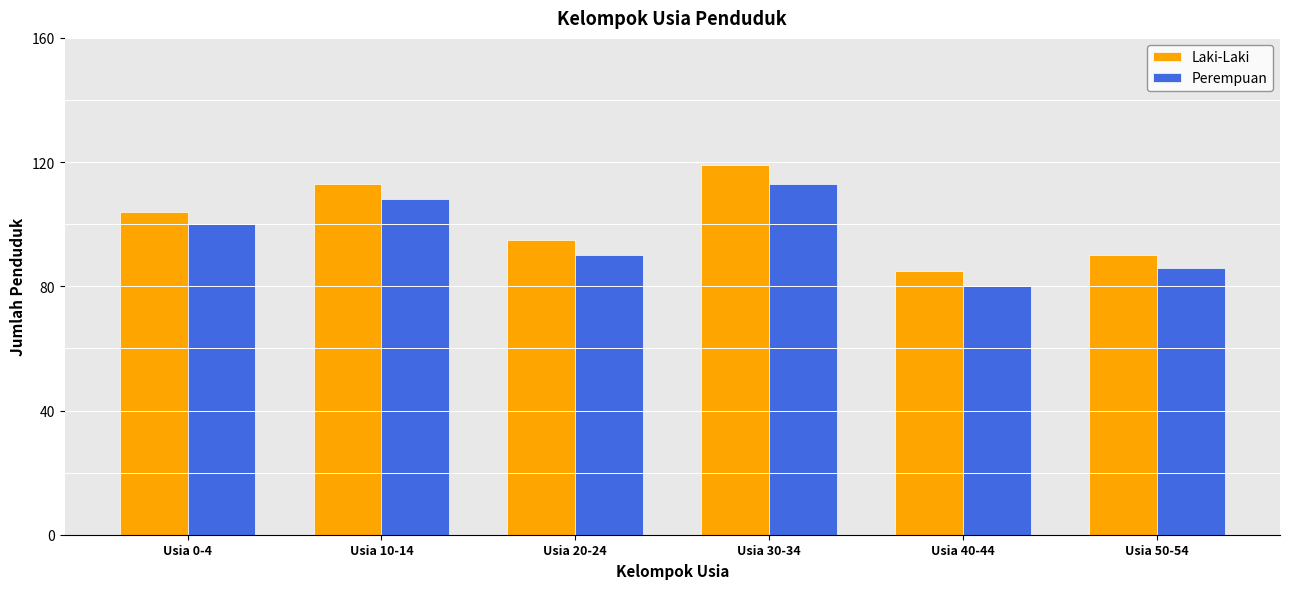

The Perempuan series shows 36 at Usia 10-14. True or false?

False